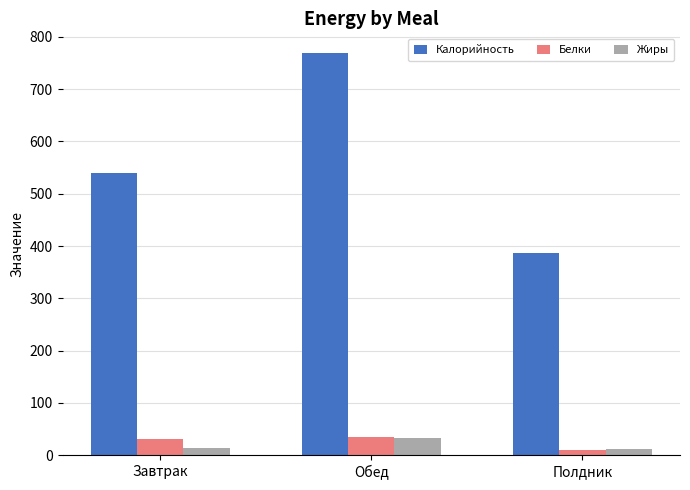

What is the label of the 2nd bar from the left?

Обед